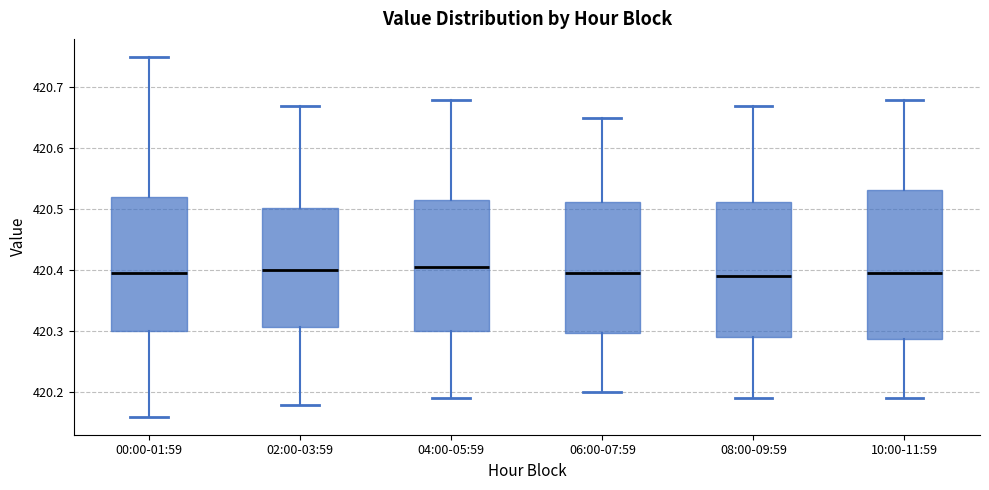

Reading left to right, transcribe this box plot: for each box, give where its median line is, the range the box spans, and where its two whiskers end, as read against the y-axis. The values are not printed on the chart, so give them approximately, as read against the axis.

00:00-01:59: median 420.40, box 420.30 to 420.52, whiskers 420.16 to 420.75
02:00-03:59: median 420.40, box 420.31 to 420.50, whiskers 420.18 to 420.67
04:00-05:59: median 420.41, box 420.30 to 420.52, whiskers 420.19 to 420.68
06:00-07:59: median 420.40, box 420.30 to 420.51, whiskers 420.20 to 420.65
08:00-09:59: median 420.39, box 420.29 to 420.51, whiskers 420.19 to 420.67
10:00-11:59: median 420.40, box 420.29 to 420.53, whiskers 420.19 to 420.68